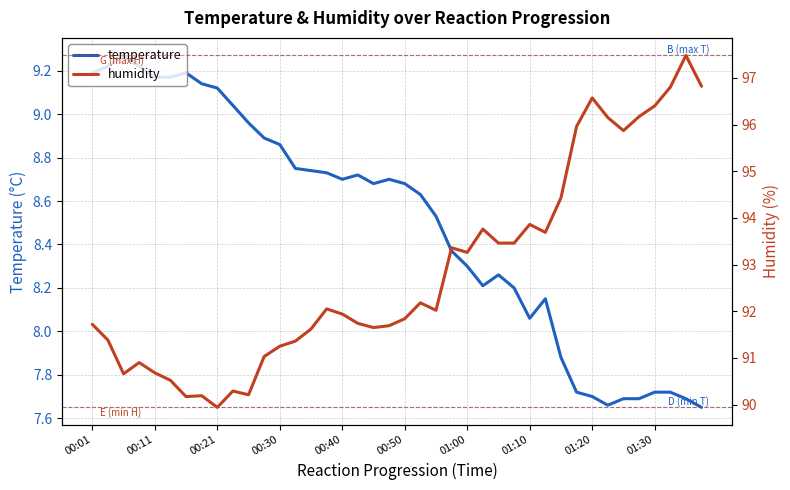

The value of temperature at 01:00 is 12.5. True or false?

False